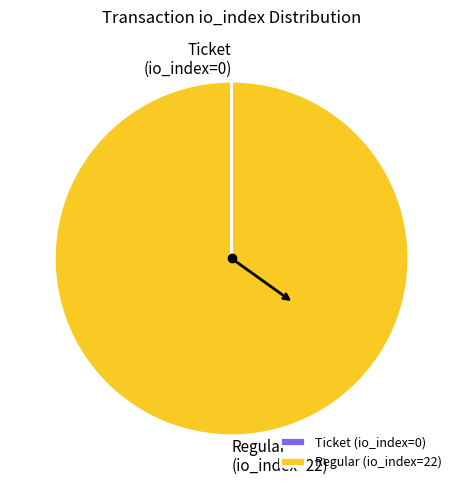

True or false: Regular (io_index=22) accounts for 100% of the total.

True